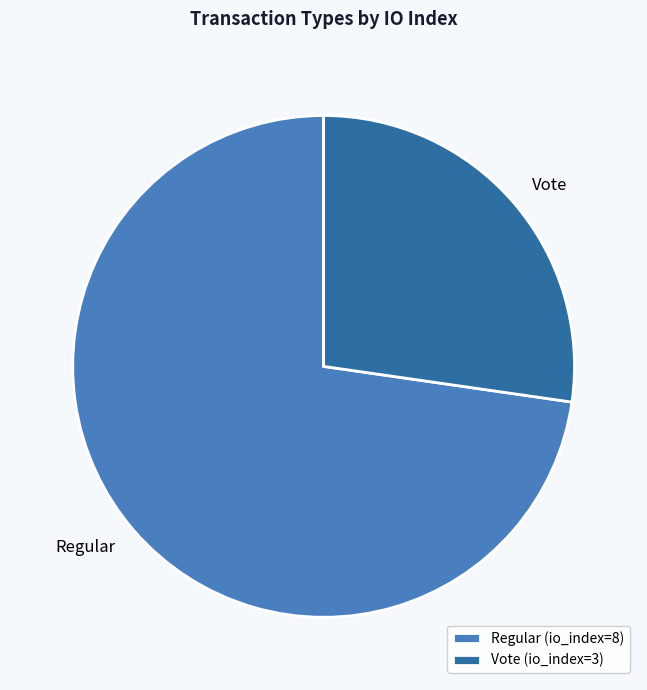

Rank the categories by value from lowest to highest.

Vote, Regular